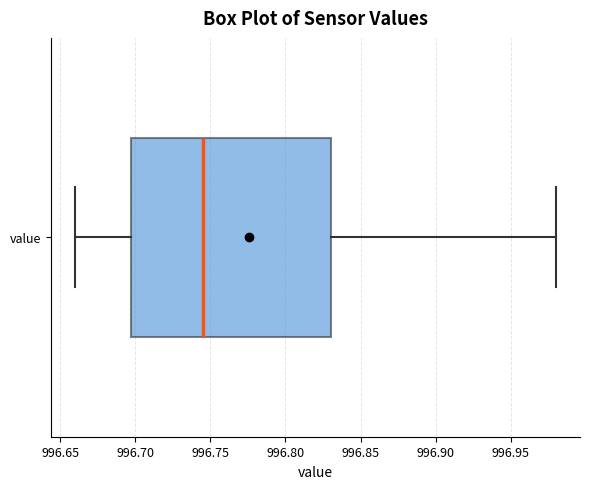

Transcribe this box plot: give where the median line is, the range the box spans, and where the two whiskers end, as read against the x-axis. The values are not printed on the chart, so give them approximately, as read against the axis.

median 996.745, box 996.700 to 996.830, whiskers 996.660 to 996.980